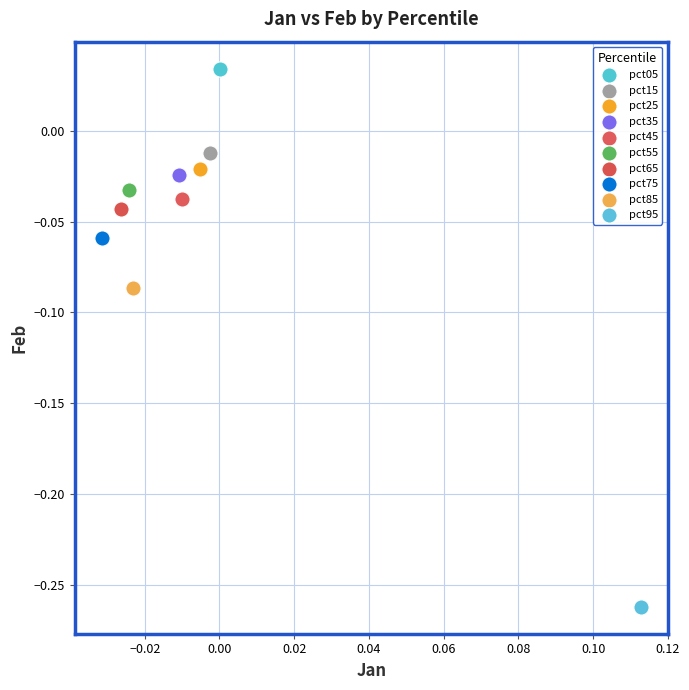

What are all the series names shown in the legend?

pct05, pct15, pct25, pct35, pct45, pct55, pct65, pct75, pct85, pct95